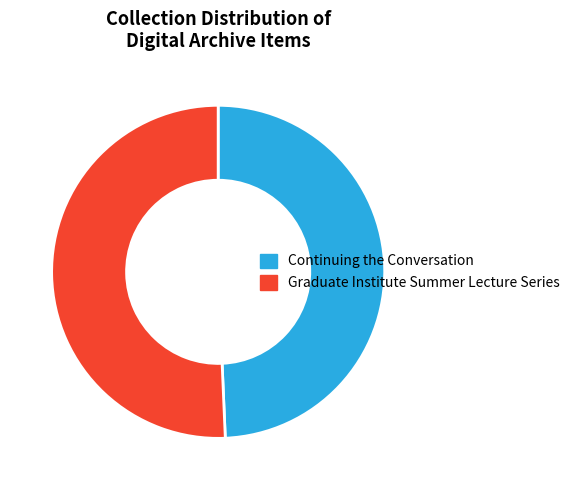

Does Graduate Institute Summer Lecture Series account for over 50% of the chart?

Yes